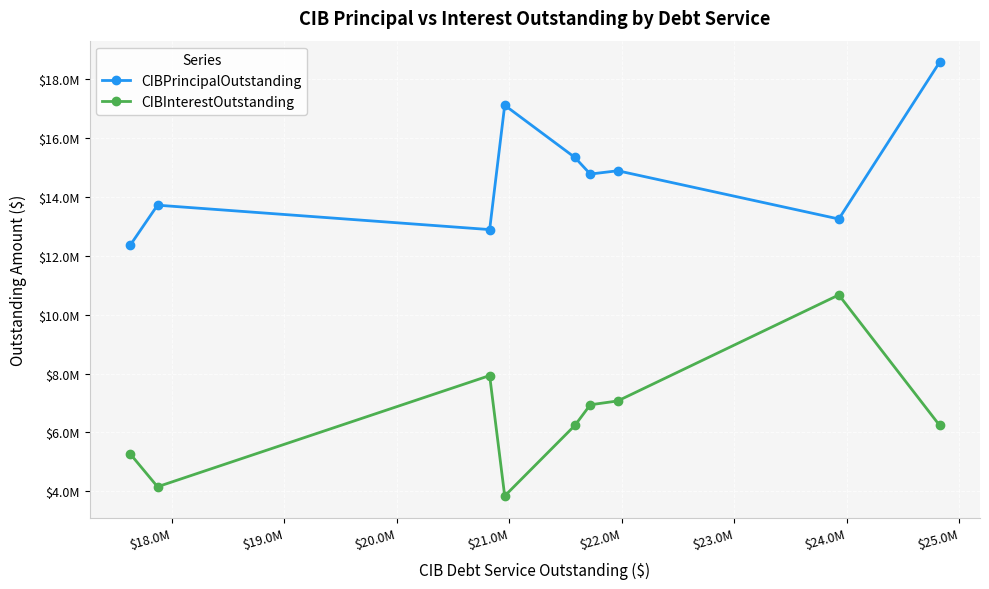

What is the difference between the maximum and minimum values in the CIBPrincipalOutstanding series?

6227000.0